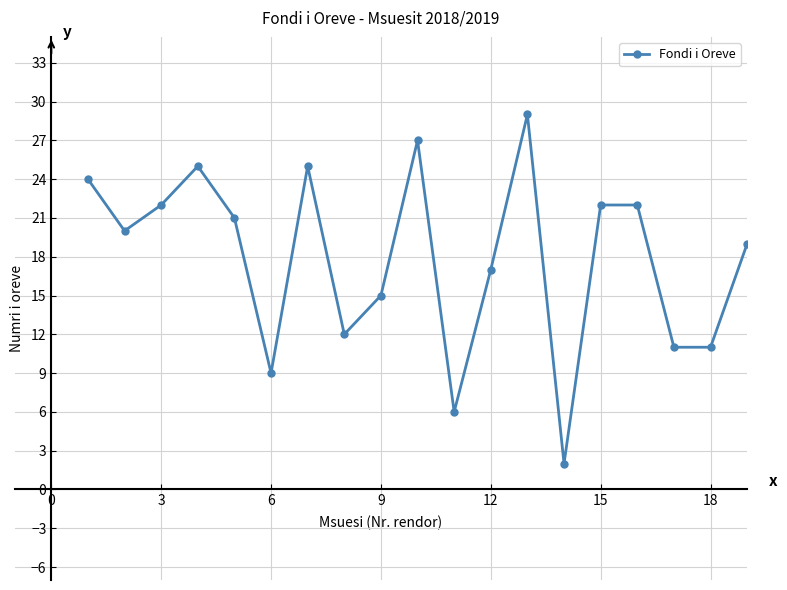

What is the maximum value shown in the chart?

29